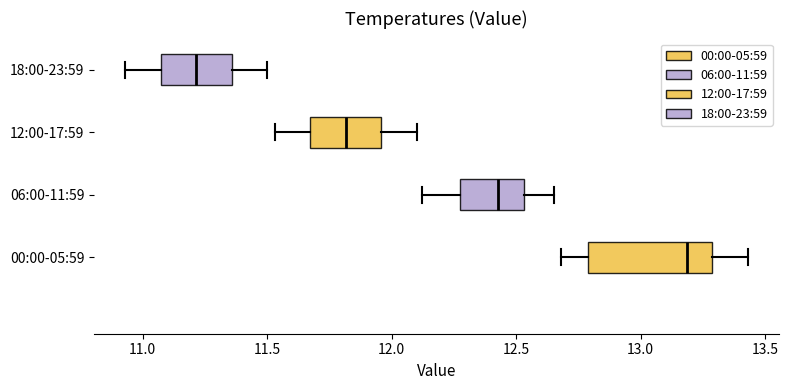

Where is the right edge of the box for 12:00-17:59 on the x-axis? The values are not printed on the chart, so give them approximately, as read against the axis.

11.95